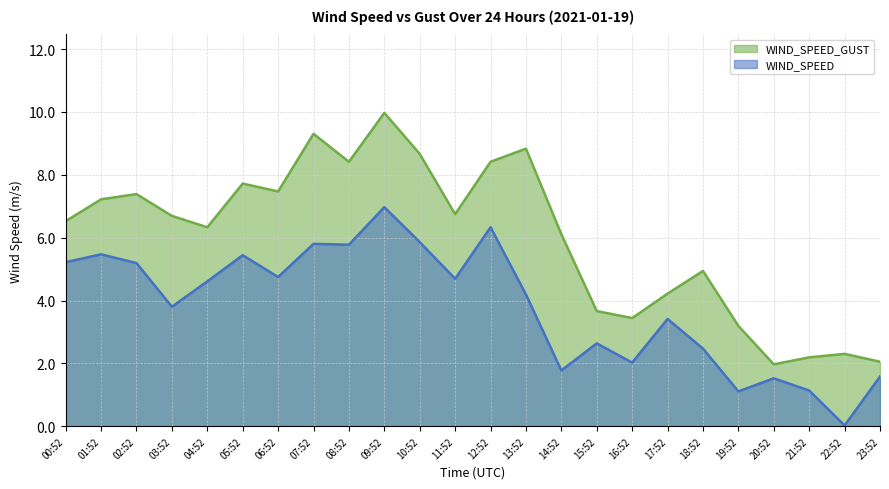

True or false: WIND_SPEED and WIND_SPEED_GUST intersect in this chart.

False